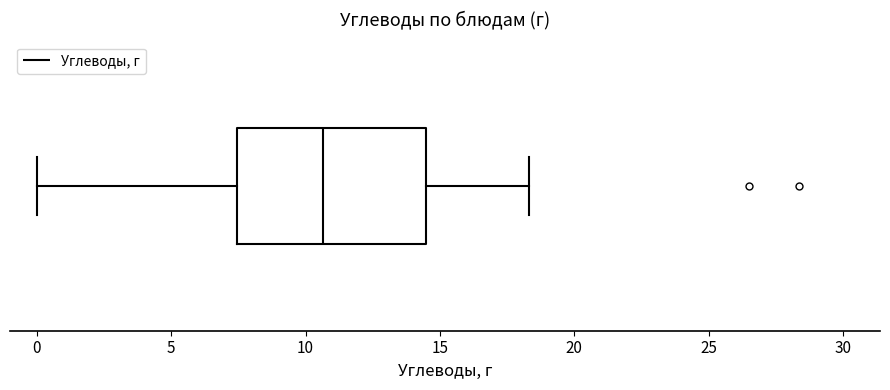

Where does the right whisker of the box end on the x-axis? The values are not printed on the chart, so give them approximately, as read against the axis.

18.5